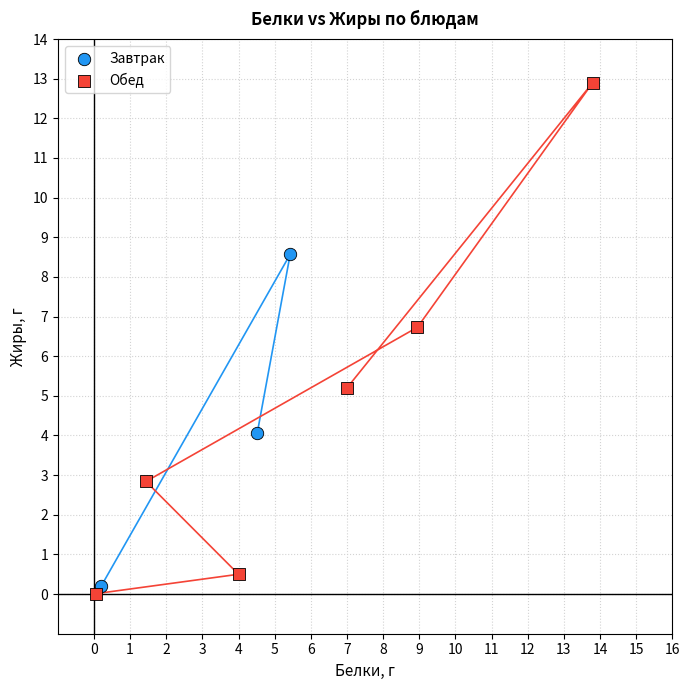

Which series contains the highest Y value?

Обед